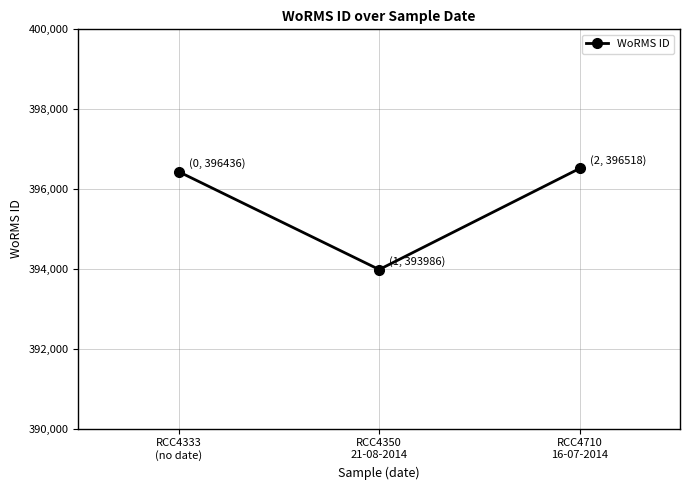

Is this an area chart (filled region under the line)?

No